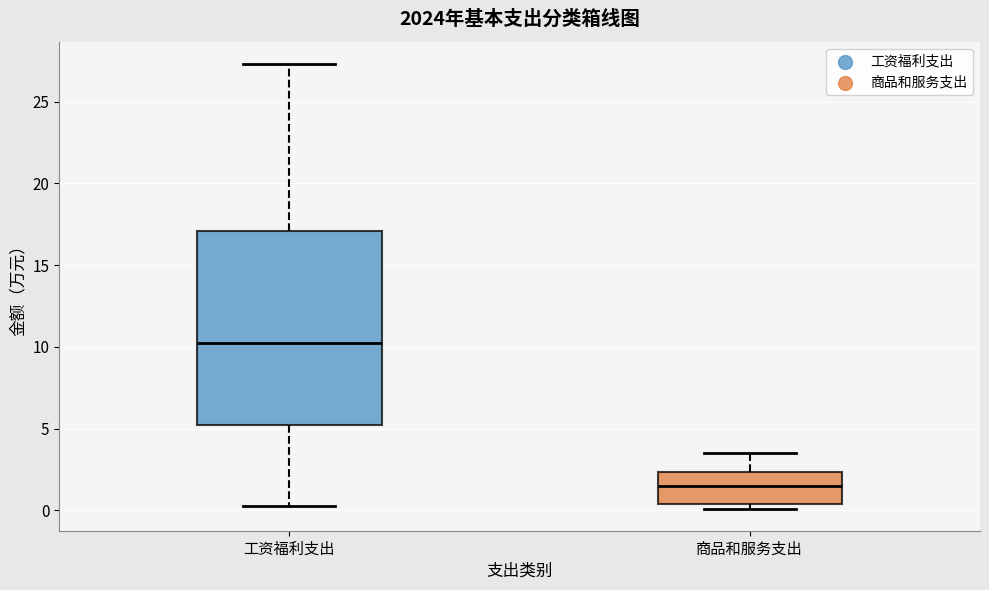

Where is the lower edge of the box for 商品和服务支出 on the y-axis? The values are not printed on the chart, so give them approximately, as read against the axis.

0.5